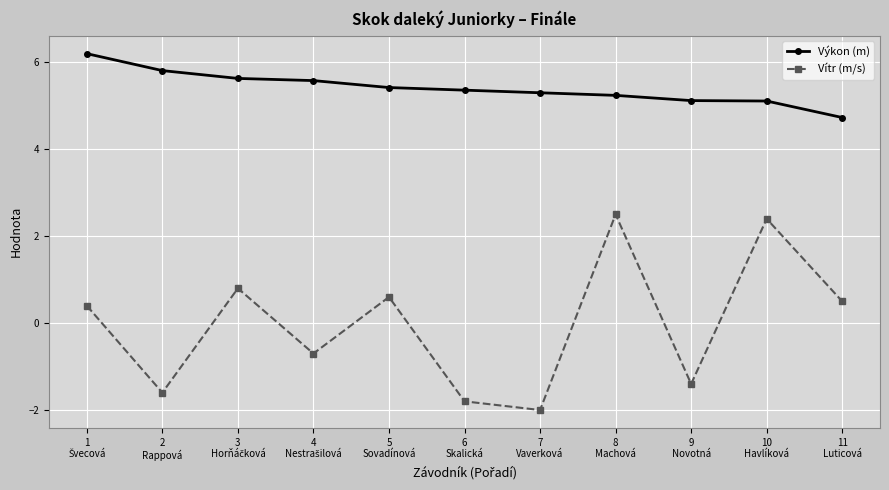

Read the Výkon (m) value at 7
Vaverková.

5.3